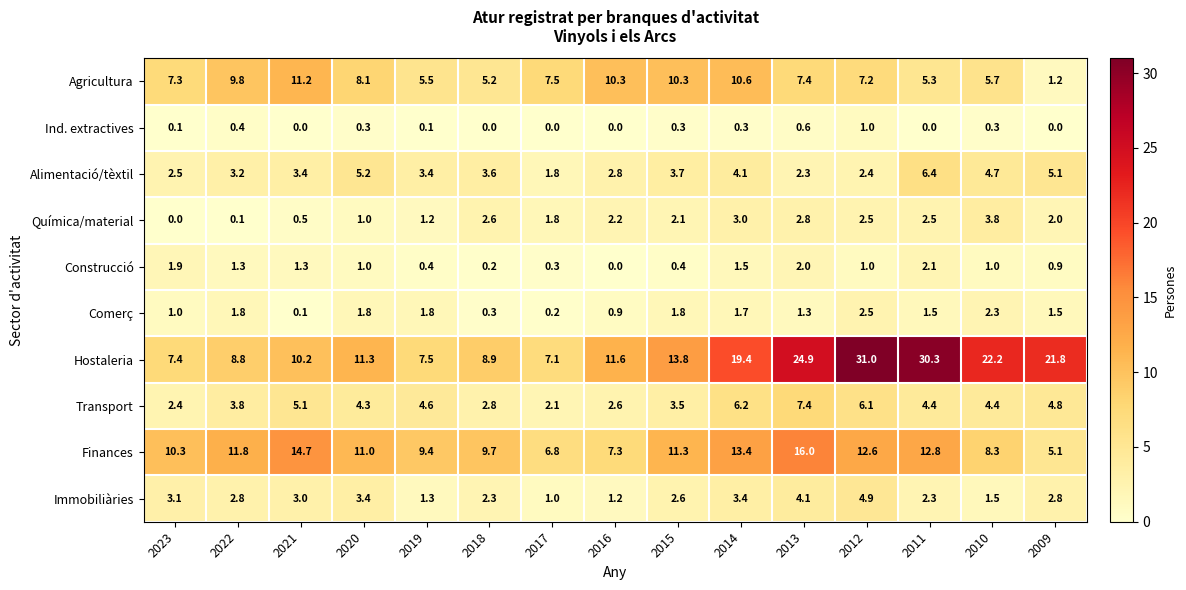

What is the maximum value shown in the chart?

31.0